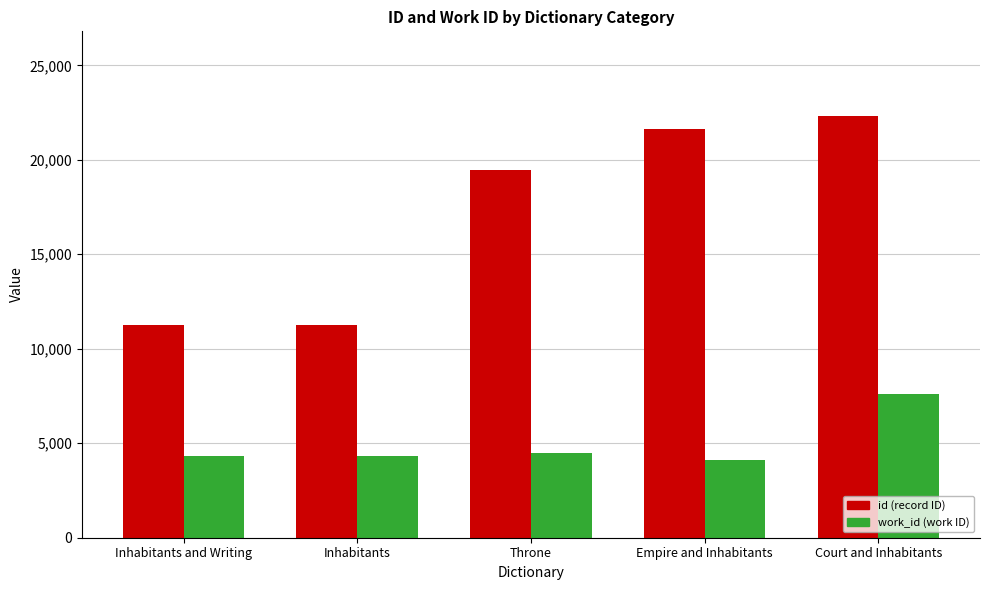

What is the total value across all series at Empire and Inhabitants?

25754